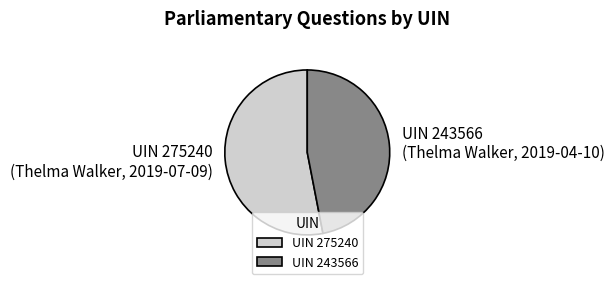

Which category has the biggest portion of the pie?

UIN 275240